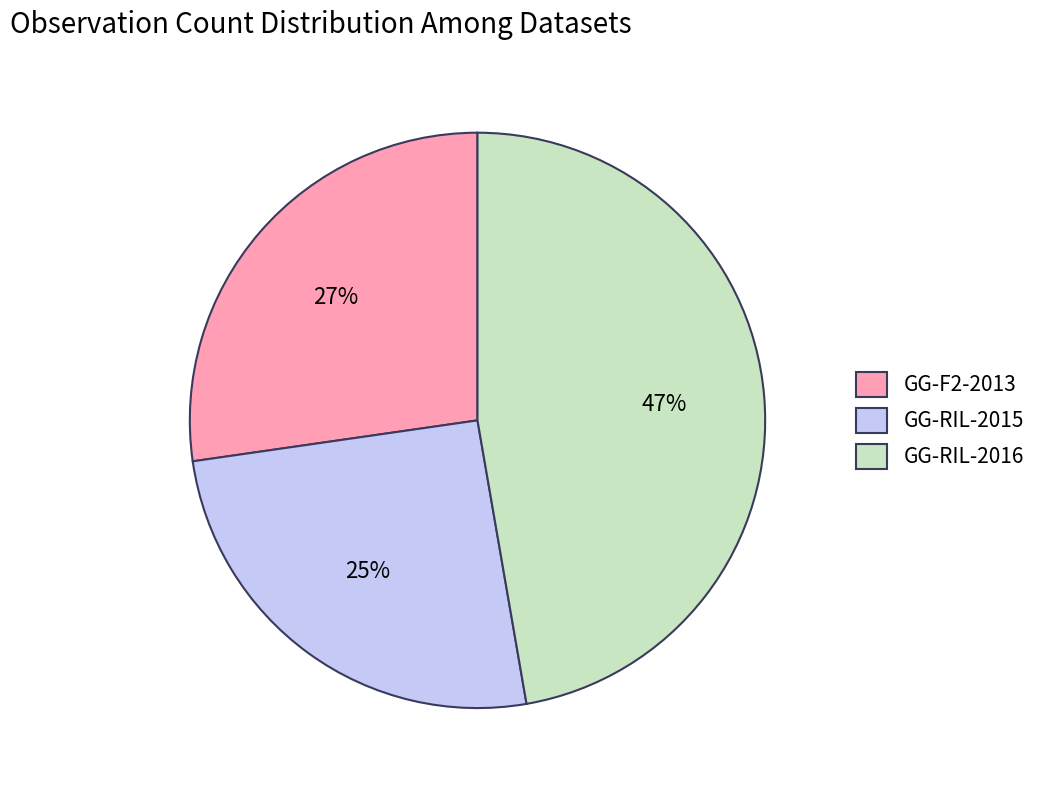

How many slices are in this pie chart?

3